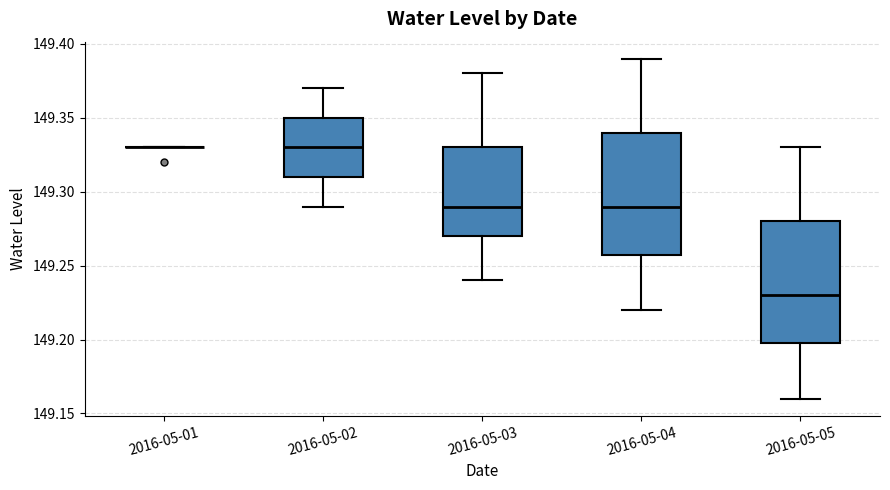

Reading left to right, read every box against the y-axis: the position of its median line, the range the box covers, and the ends of its whiskers. The values are not printed on the chart, so give them approximately, as read against the axis.

2016-05-01: box collapsed to a line at 149.33, whiskers 149.33 to 149.33
2016-05-02: median 149.33, box 149.31 to 149.35, whiskers 149.29 to 149.37
2016-05-03: median 149.29, box 149.27 to 149.33, whiskers 149.24 to 149.38
2016-05-04: median 149.29, box 149.26 to 149.34, whiskers 149.22 to 149.39
2016-05-05: median 149.23, box 149.20 to 149.28, whiskers 149.16 to 149.33